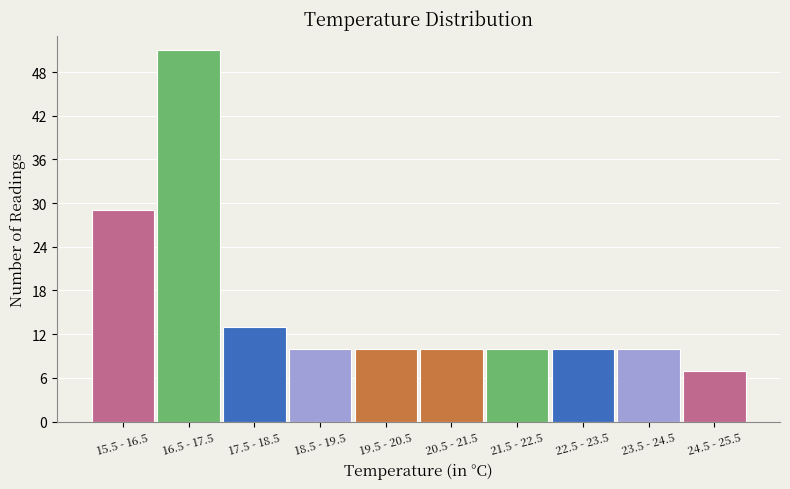

Reading left to right, transcribe all the data shown in this chart.

15.5 - 16.5=29	16.5 - 17.5=51	17.5 - 18.5=13	18.5 - 19.5=10	19.5 - 20.5=10	20.5 - 21.5=10	21.5 - 22.5=10	22.5 - 23.5=10	23.5 - 24.5=10	24.5 - 25.5=7